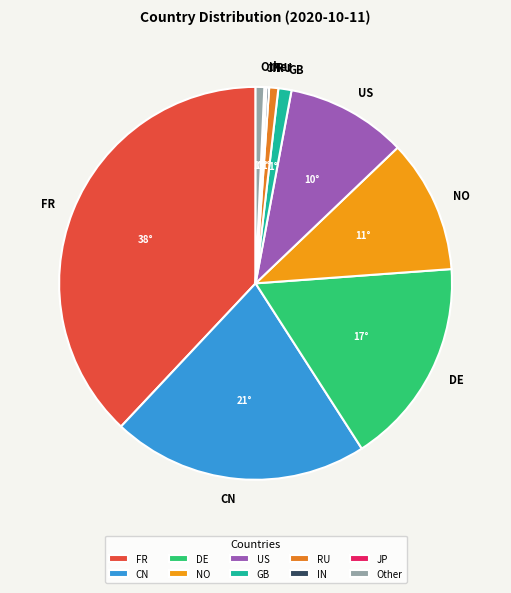

True or false: DE accounts for 30% of the total.

False